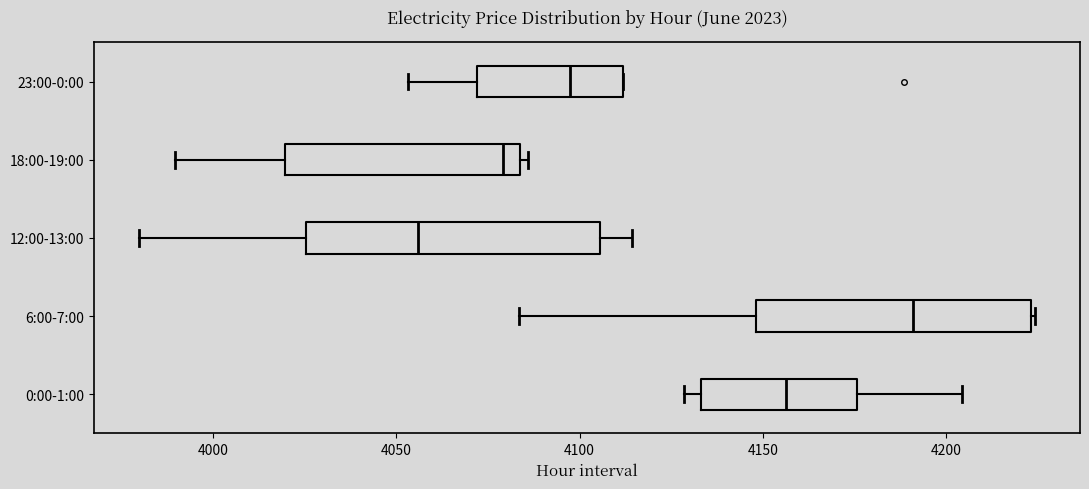

Reading bottom to top, transcribe this box plot: for each box, give where its median line is, the range the box spans, and where its two whiskers end, as read against the x-axis. The values are not printed on the chart, so give them approximately, as read against the axis.

0:00-1:00: median 4155, box 4135 to 4175, whiskers 4130 to 4205
6:00-7:00: median 4190, box 4150 to 4225, whiskers 4085 to 4225
12:00-13:00: median 4055, box 4025 to 4105, whiskers 3980 to 4115
18:00-19:00: median 4080, box 4020 to 4085, whiskers 3990 to 4085 (just right of the box's right edge)
23:00-0:00: median 4095, box 4070 to 4110, whiskers 4055 to 4110